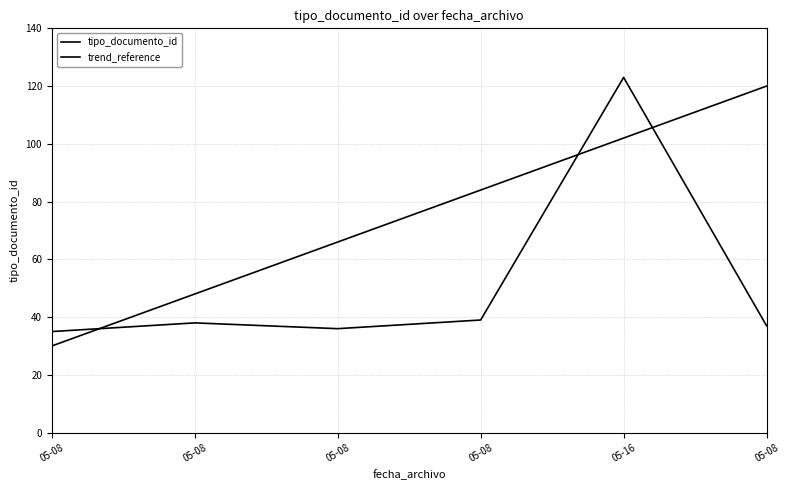

How many lines are shown in the chart?

2